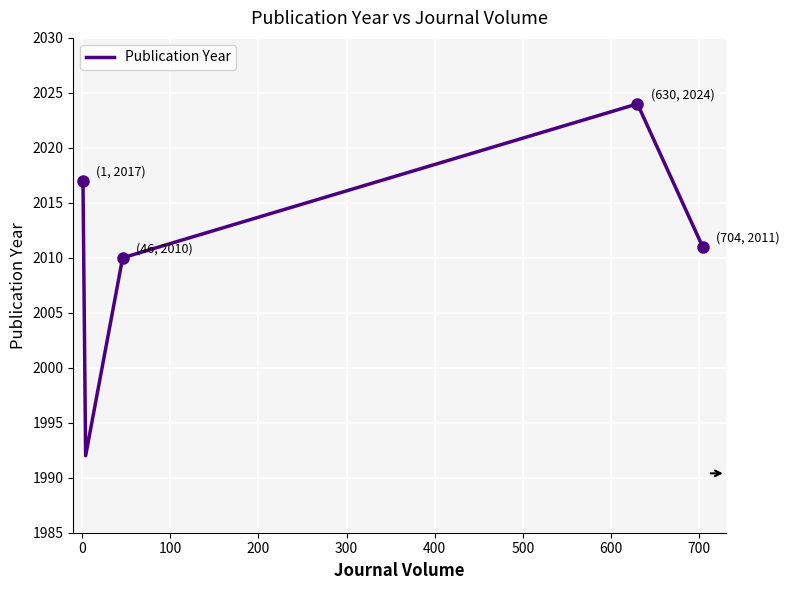

How many values are below 2011?

2